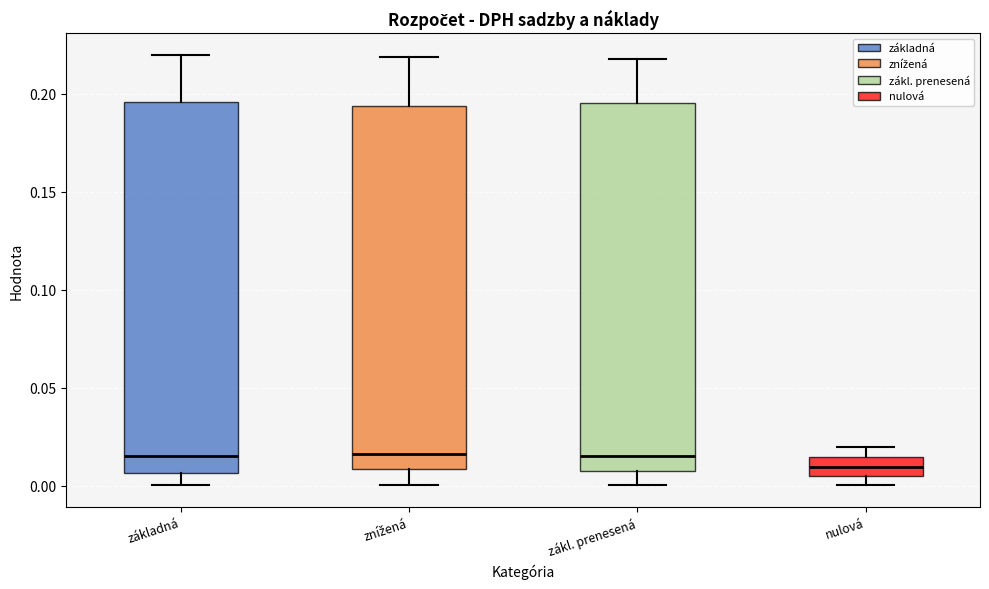

Which box has the lowest median line?

nulová